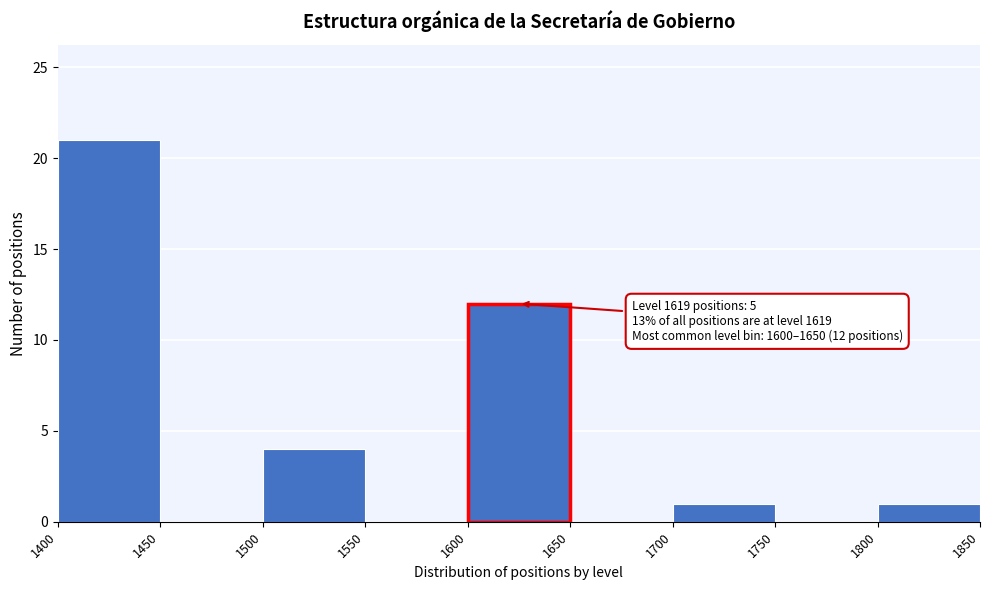

Over which range of the x-axis is the bar tallest?

1400 to 1450